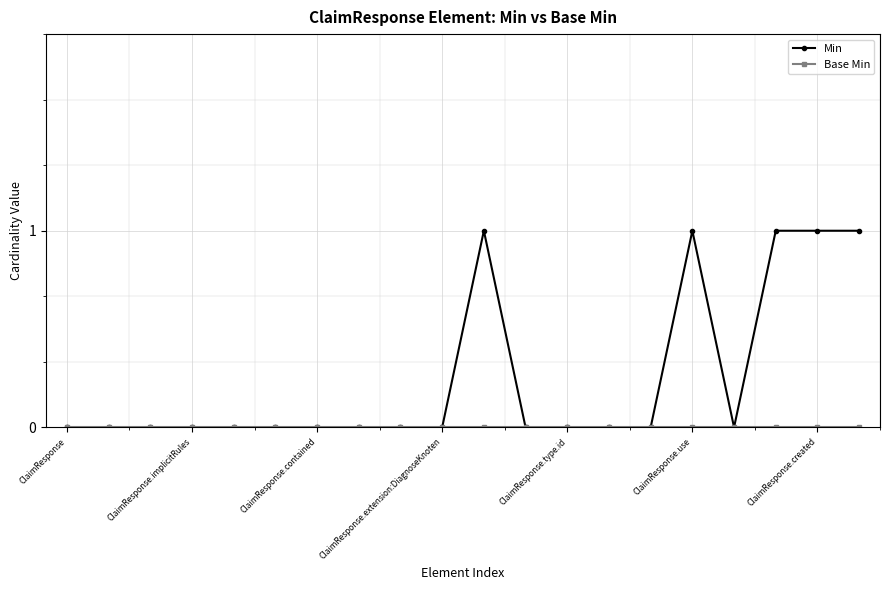

Which series has the largest total across all categories?

Min